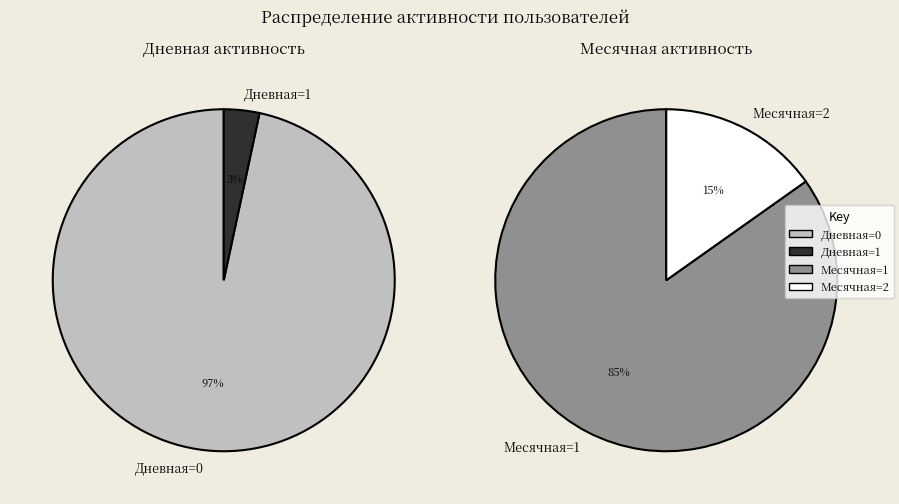

What percentage do 0 and 1 together represent?

100.0%